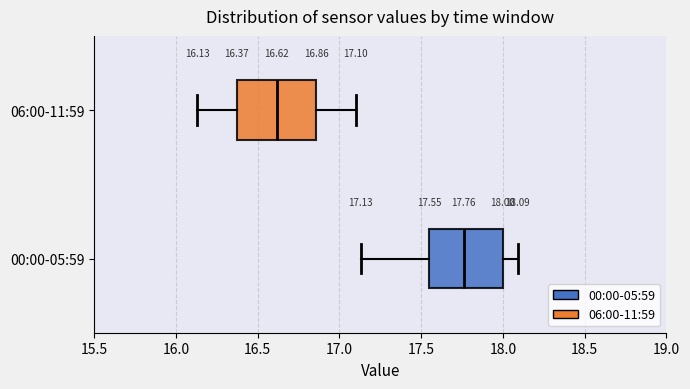

Which box's median line is the furthest to the left?

06:00-11:59